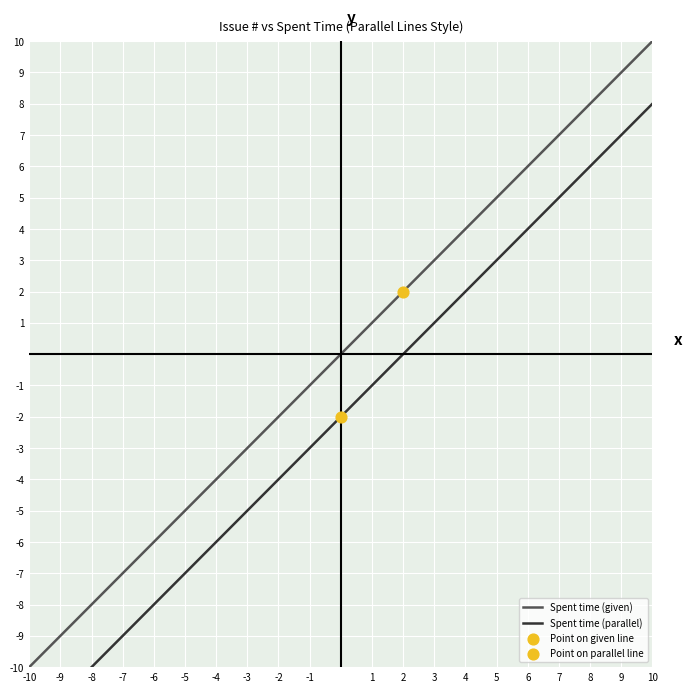

At how many categories does at least one series exceed 0?

10